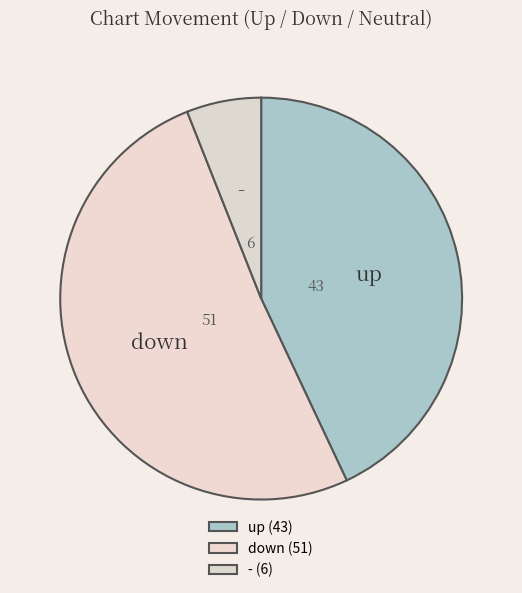

Is there a majority slice in this chart?

Yes